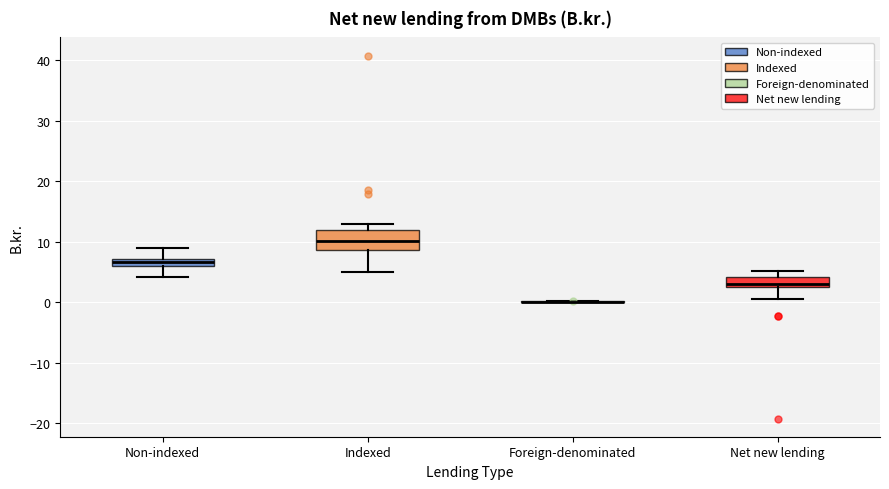

Where does the median line of the box for Indexed sit on the y-axis? The values are not printed on the chart, so give them approximately, as read against the axis.

10